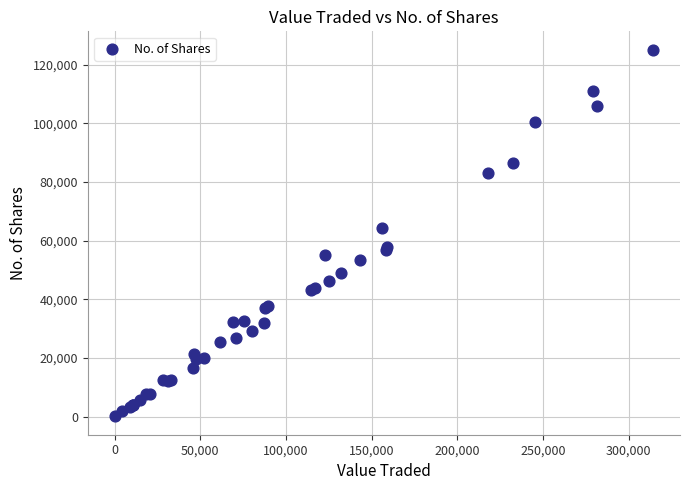

What Y value in the scatter plot is closest to 62600?

64300